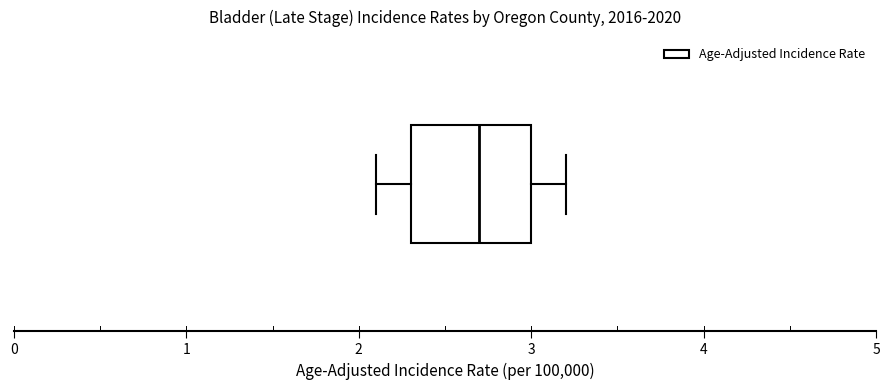

Where does the median line of the box sit on the x-axis? The values are not printed on the chart, so give them approximately, as read against the axis.

2.7